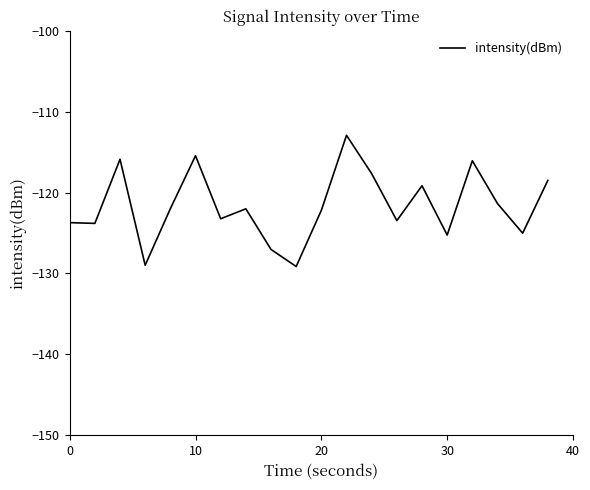

What is the smallest value displayed?

-129.1